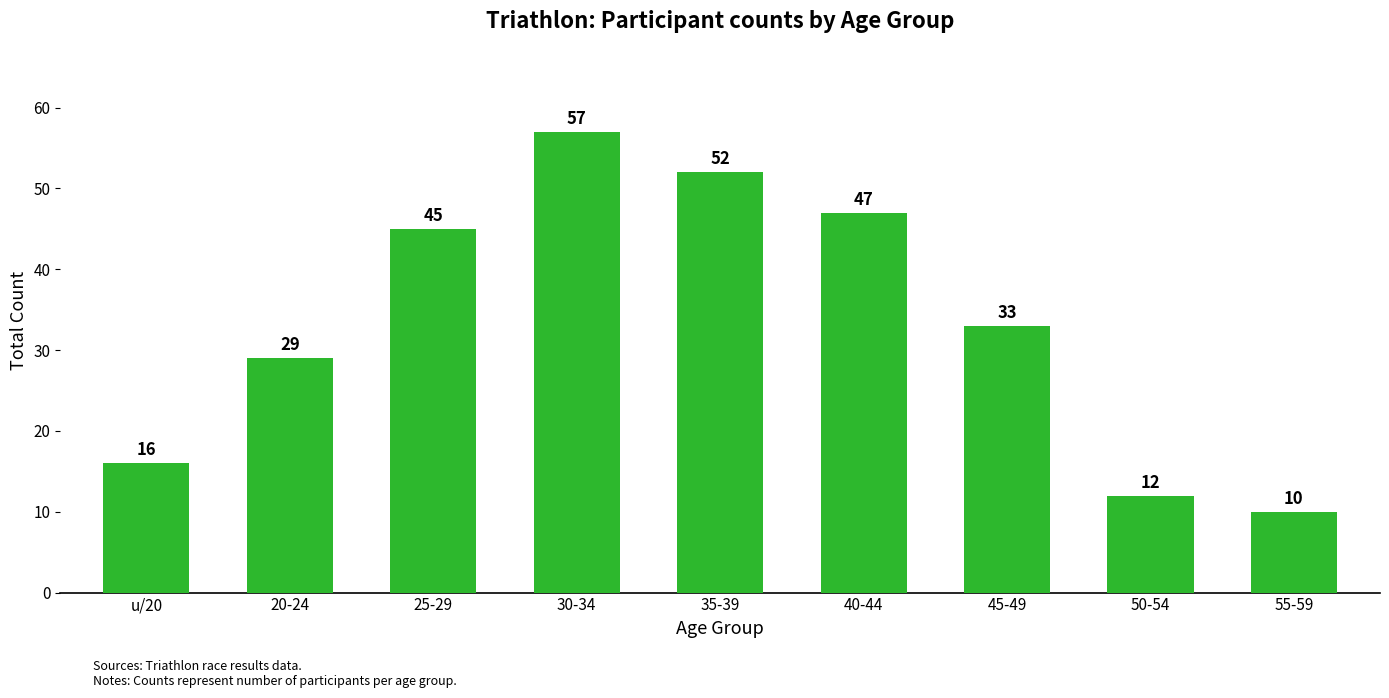

What is the smallest value displayed?

10